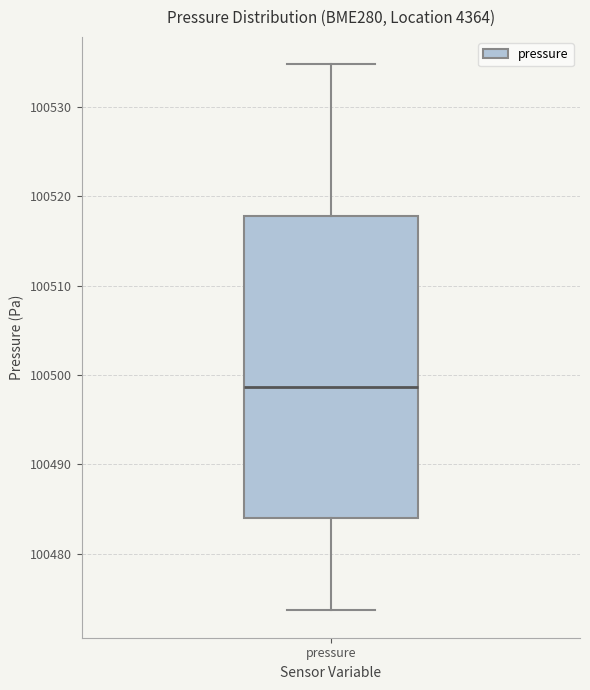

Transcribe this box plot: give where the median line is, the range the box spans, and where the two whiskers end, as read against the y-axis. The values are not printed on the chart, so give them approximately, as read against the axis.

median 100499, box 100484 to 100518, whiskers 100474 to 100535